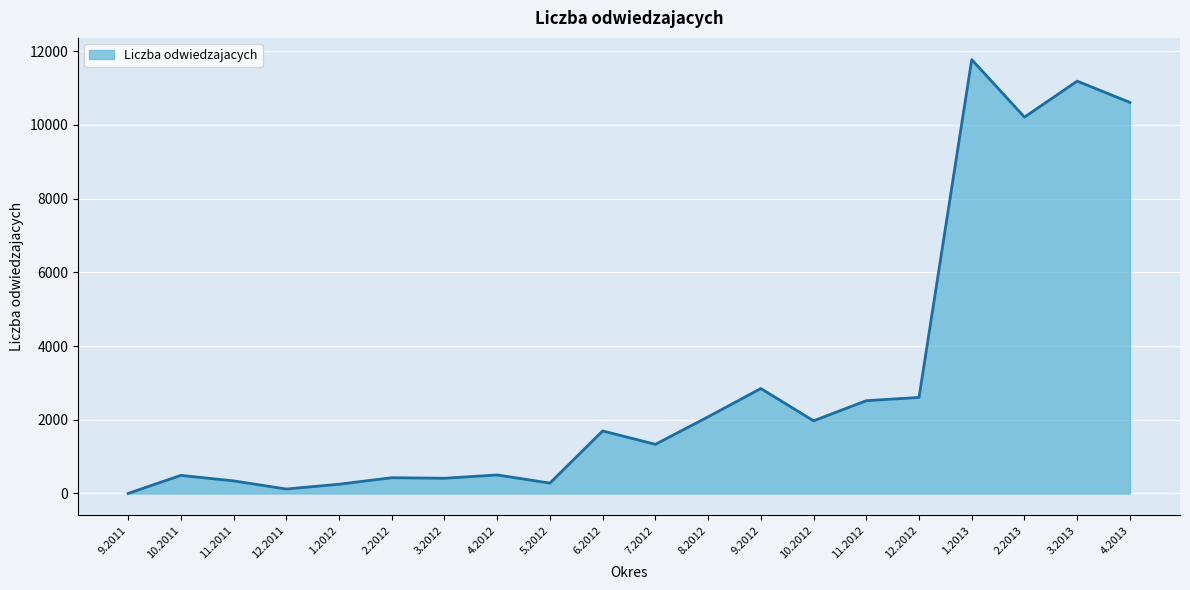

What is the difference between the maximum and minimum values?

11773